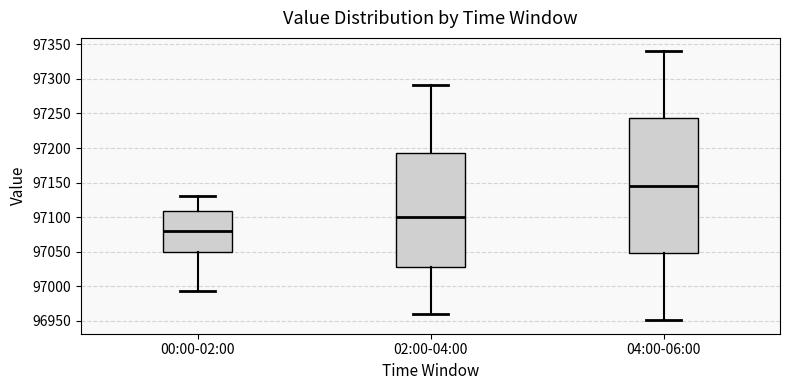

Reading left to right, read every box against the y-axis: the position of its median line, the range the box covers, and the ends of its whiskers. The values are not printed on the chart, so give them approximately, as read against the axis.

00:00-02:00: median 97080, box 97050 to 97110, whiskers 96995 to 97130
02:00-04:00: median 97100, box 97030 to 97195, whiskers 96960 to 97290
04:00-06:00: median 97145, box 97050 to 97245, whiskers 96950 to 97340